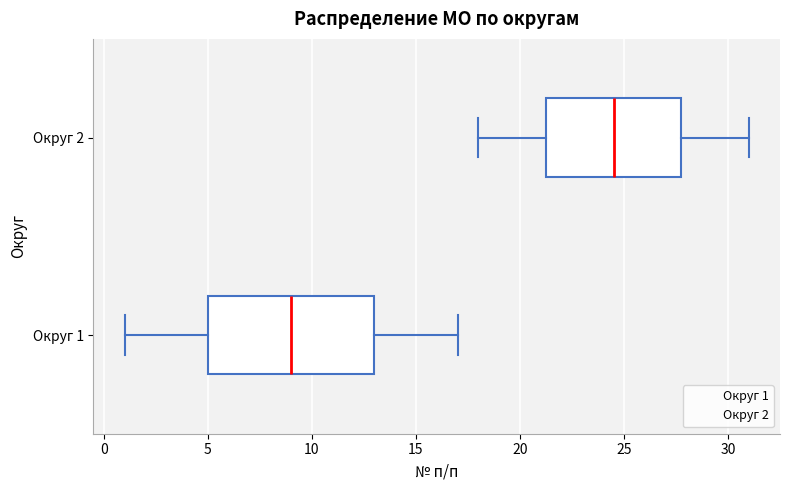

Which box has the furthest to the right median line?

Округ 2